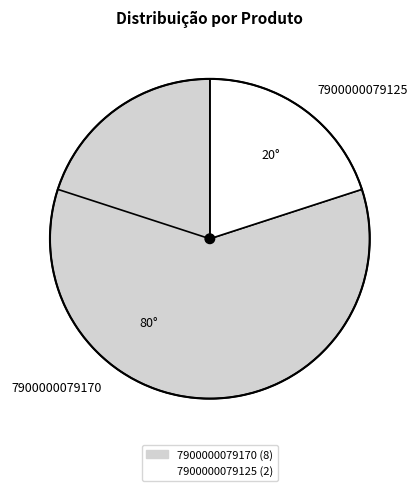

Does 7900000079170 represent more than half of the total?

Yes